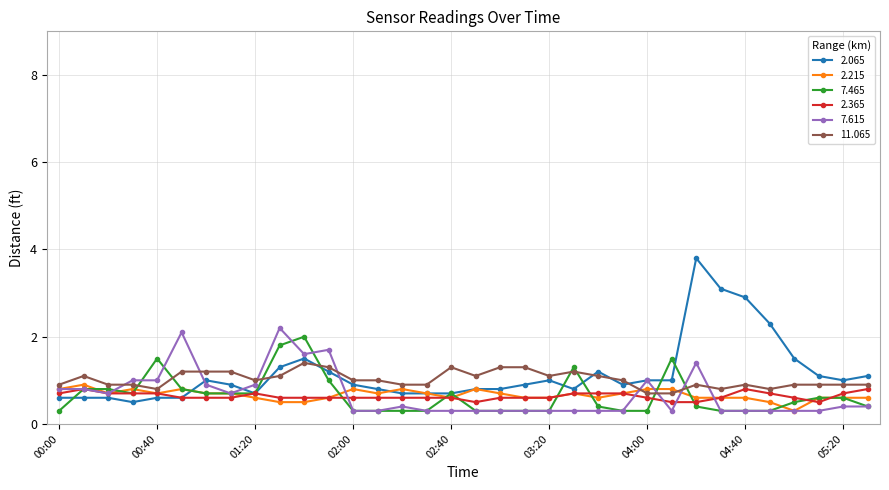

What is the lowest value of the 2.215 series?

0.3